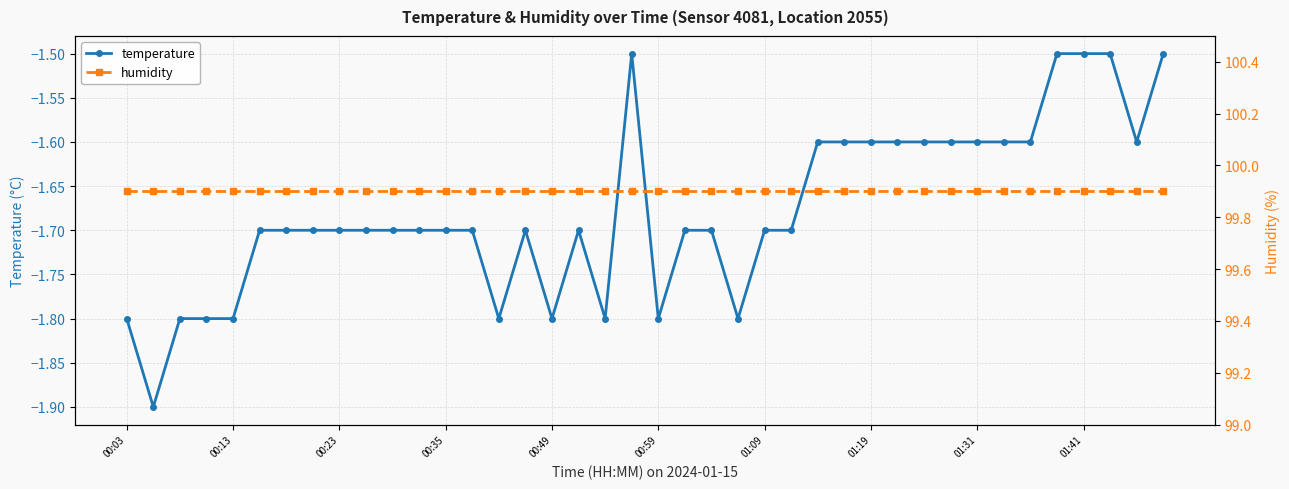

The value of humidity at 27 is 99.9. True or false?

True